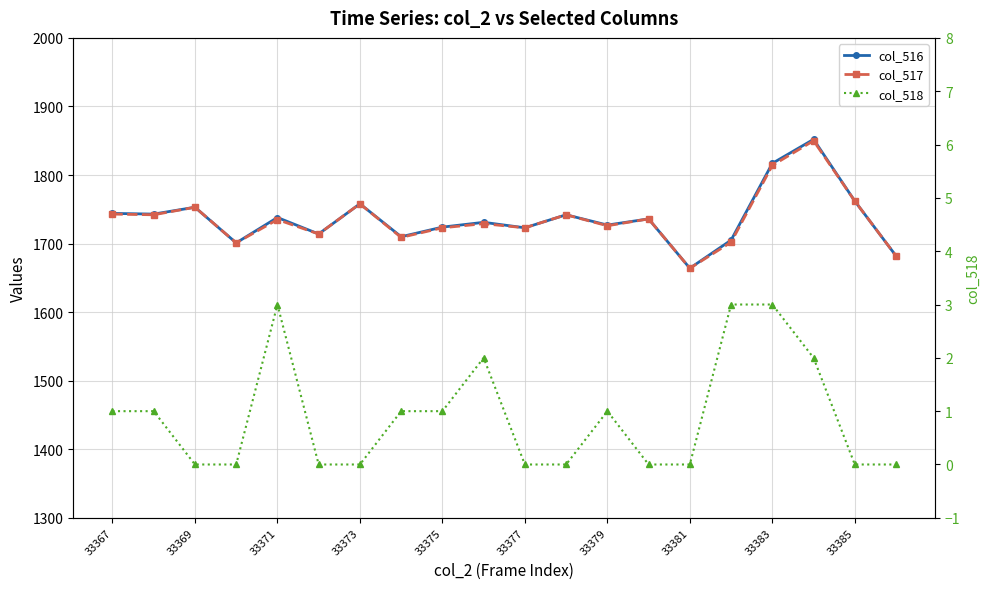

True or false: col_516 and col_517 cross at least once.

False